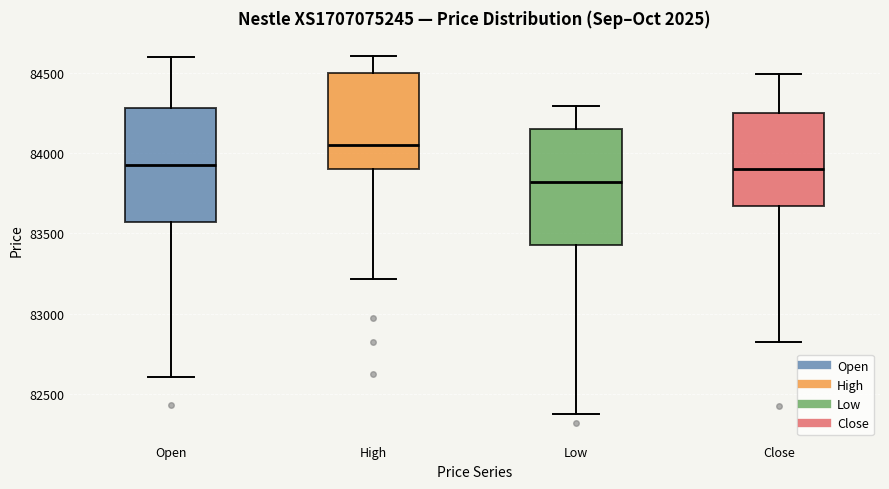

Where is the upper edge of the box for Open on the y-axis? The values are not printed on the chart, so give them approximately, as read against the axis.

84300